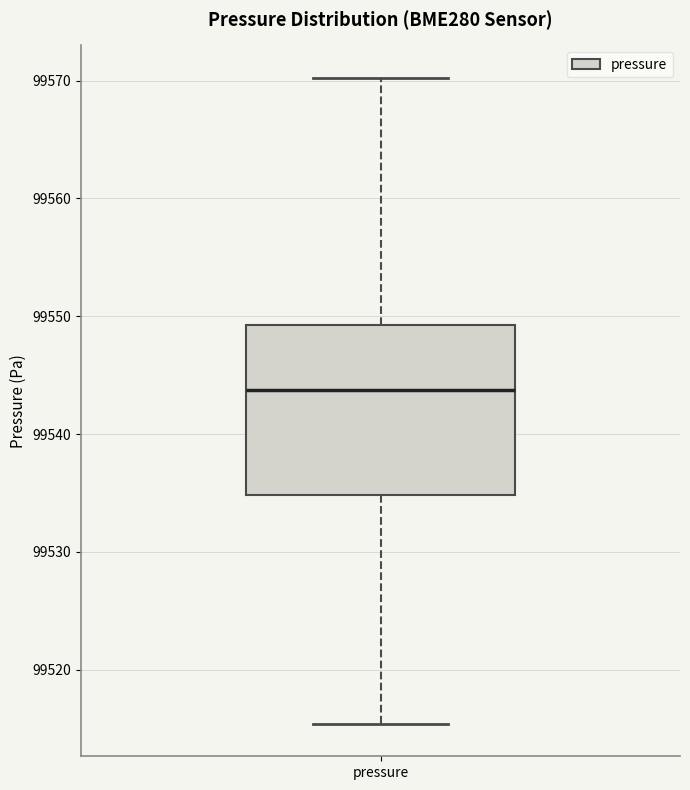

Transcribe this box plot: give where the median line is, the range the box spans, and where the two whiskers end, as read against the y-axis. The values are not printed on the chart, so give them approximately, as read against the axis.

median 99544, box 99535 to 99549, whiskers 99515 to 99570